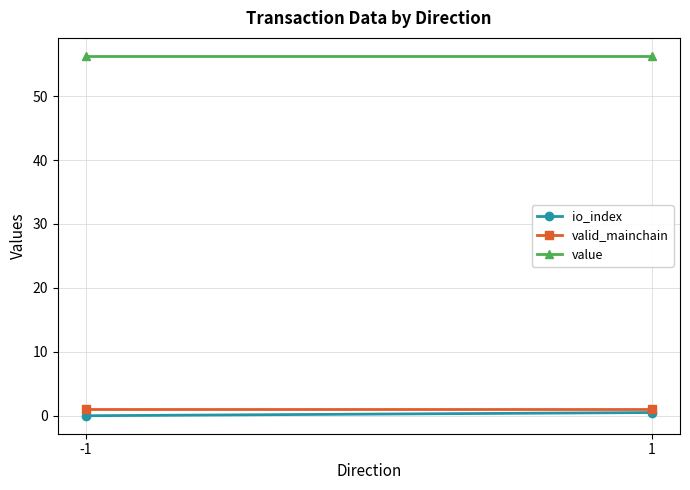

Rank the categories by io_index value from lowest to highest.

-1, 1